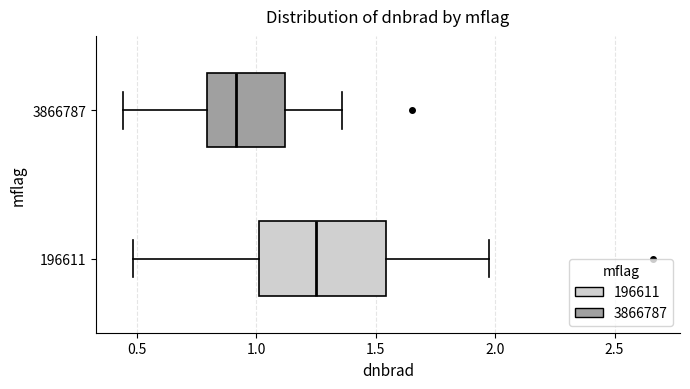

Reading bottom to top, read every box against the x-axis: the position of its median line, the range the box covers, and the ends of its whiskers. The values are not printed on the chart, so give them approximately, as read against the axis.

196611: median 1.25, box 1.00 to 1.55, whiskers 0.50 to 1.95
3866787: median 0.90, box 0.80 to 1.10, whiskers 0.45 to 1.35